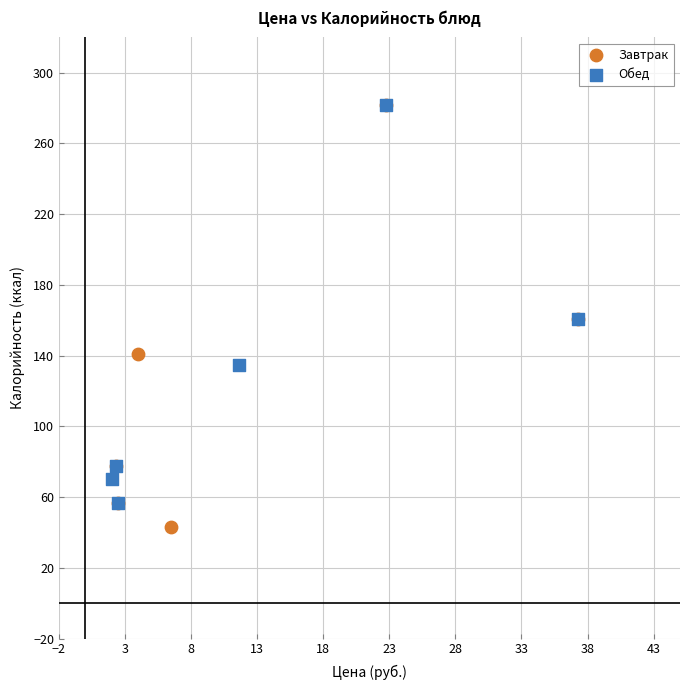

Which series has the widest spread of Y values?

Завтрак